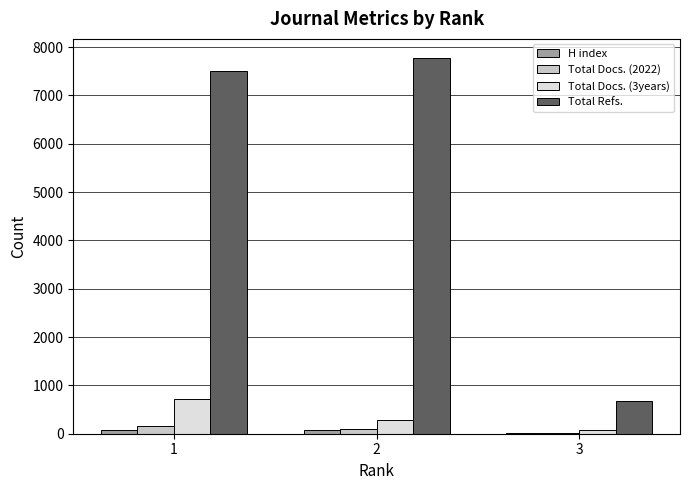

Between 2 and 3, which series saw the biggest shift?

Total Refs.